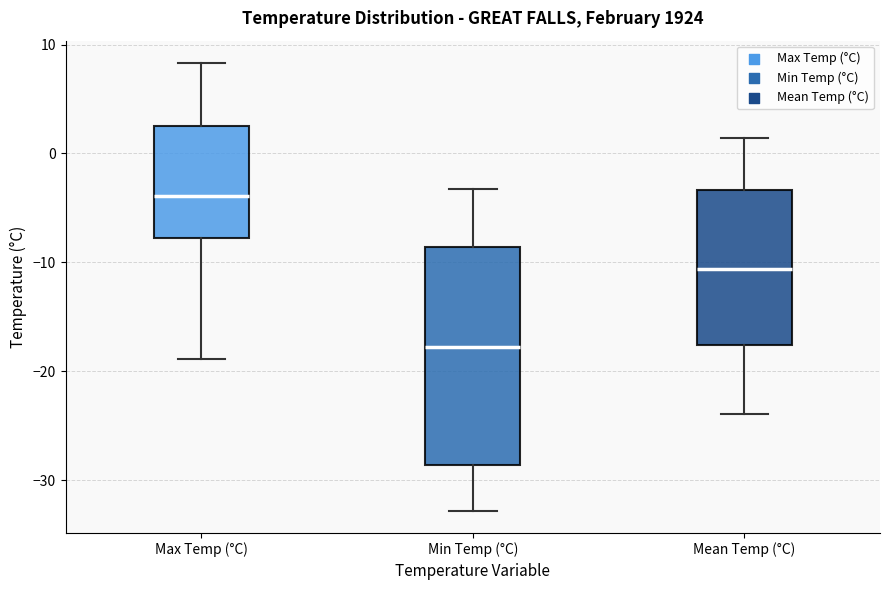

Where does the median line of the box for Max Temp (°C) sit on the y-axis? The values are not printed on the chart, so give them approximately, as read against the axis.

-4